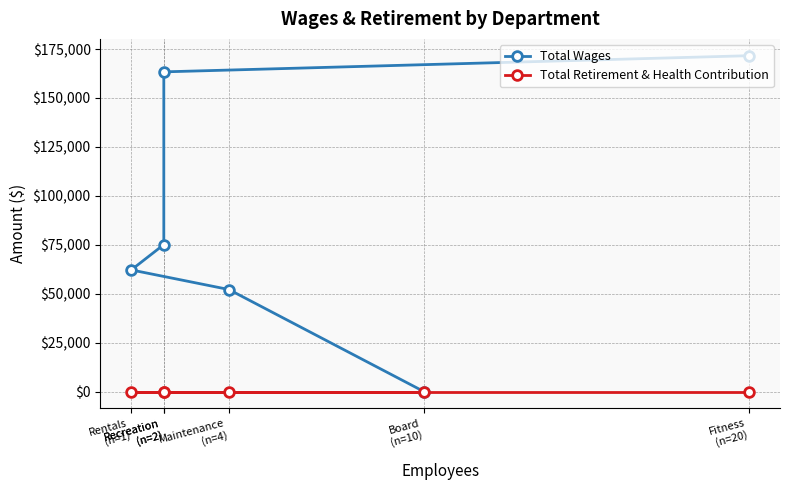

Rank the series by their maximum value, from highest to lowest.

Total Wages, Total Retirement & Health Contribution